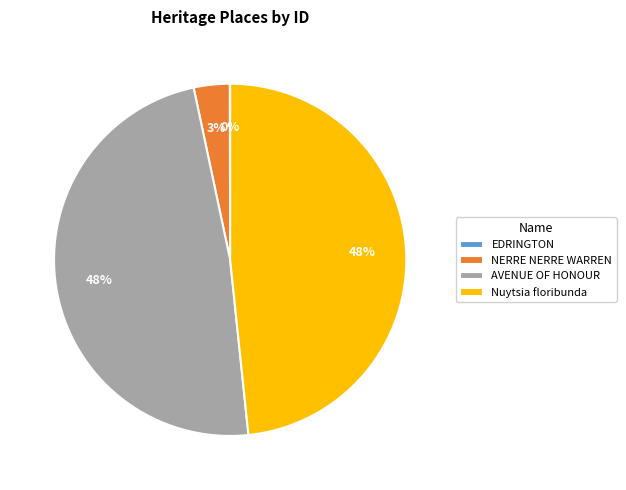

To the nearest percent, what is the average slice percentage?

25%